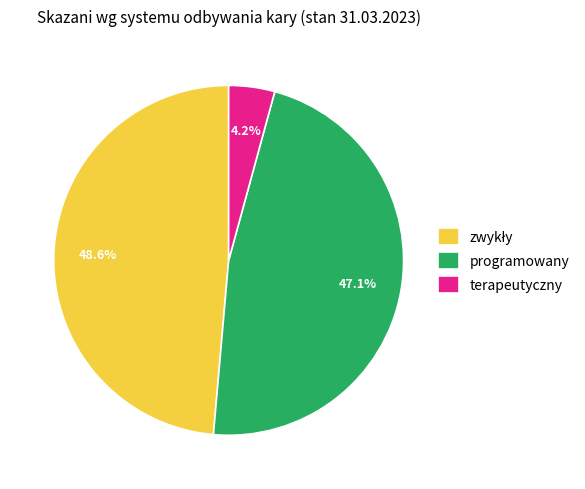

Is programowany the majority of the pie?

No